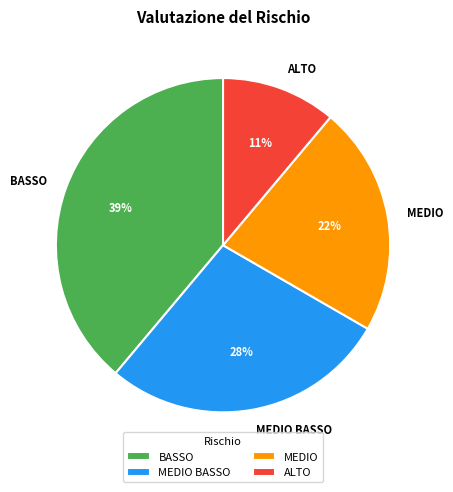

What is the smallest slice in the pie chart?

ALTO